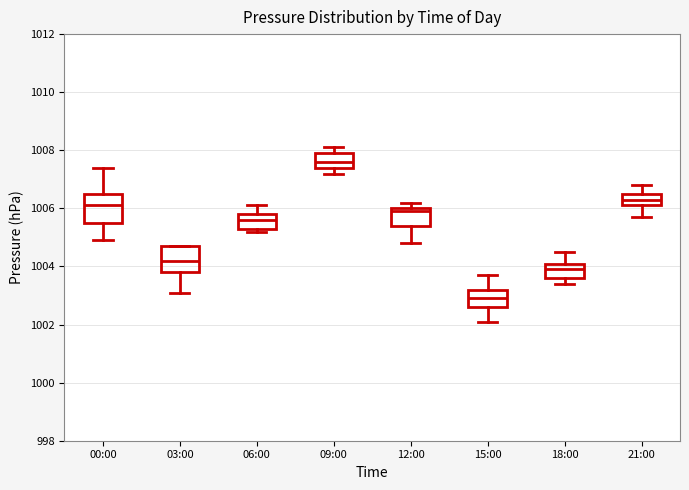

Reading left to right, read every box against the y-axis: the position of its median line, the range the box covers, and the ends of its whiskers. The values are not printed on the chart, so give them approximately, as read against the axis.

00:00: median 1006.2, box 1005.6 to 1006.6, whiskers 1005.0 to 1007.4
03:00: median 1004.2, box 1003.8 to 1004.8, whiskers 1003.2 to 1004.8
06:00: median 1005.6, box 1005.4 to 1005.8, whiskers 1005.2 to 1006.2
09:00: median 1007.6, box 1007.4 to 1008.0, whiskers 1007.2 to 1008.2
12:00: median 1006.0 (just below the box's upper edge), box 1005.4 to 1006.0, whiskers 1004.8 to 1006.2
15:00: median 1003.0, box 1002.6 to 1003.2, whiskers 1002.2 to 1003.8
18:00: median 1004.0, box 1003.6 to 1004.2, whiskers 1003.4 to 1004.6
21:00: median 1006.4, box 1006.2 to 1006.6, whiskers 1005.8 to 1006.8